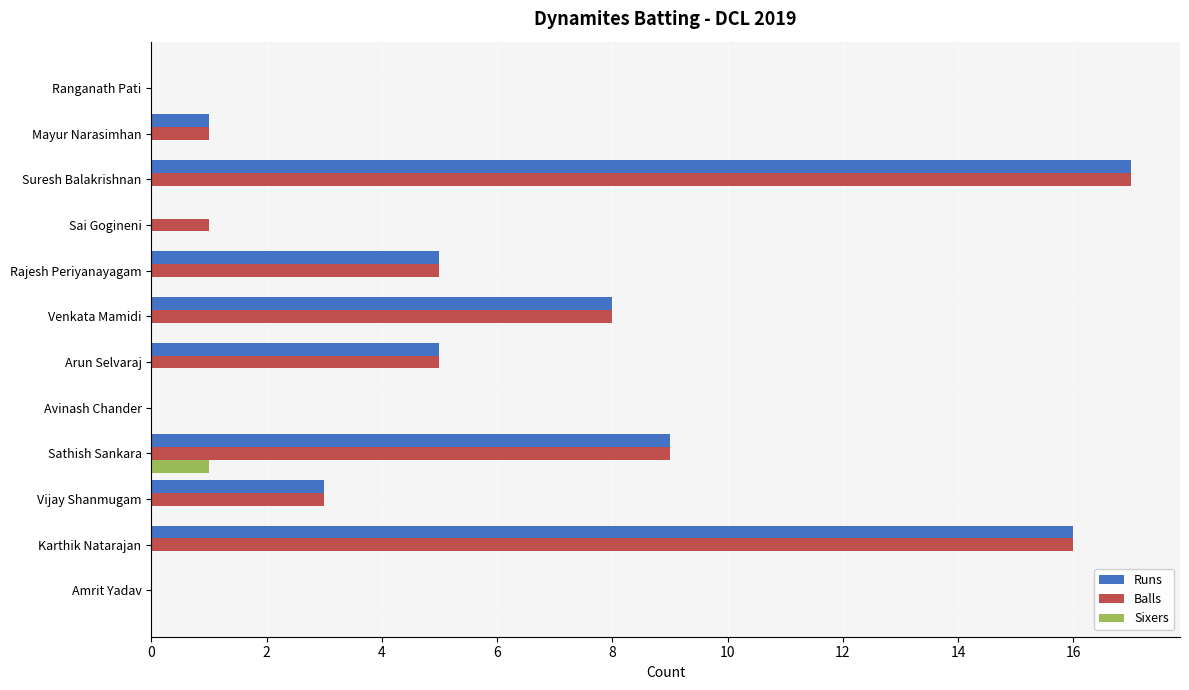

True or false: Balls has a value of 5 at Suresh Balakrishnan.

False